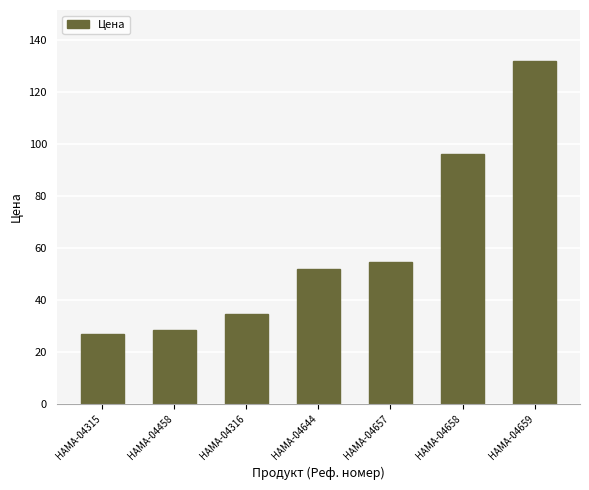

How many values are below 52?

3